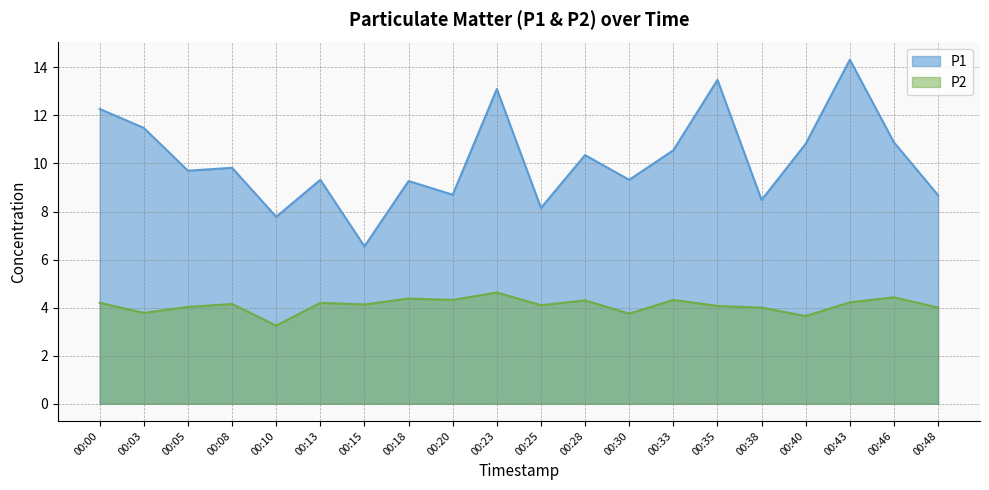

At which label is P1 closest to 10?

00:08